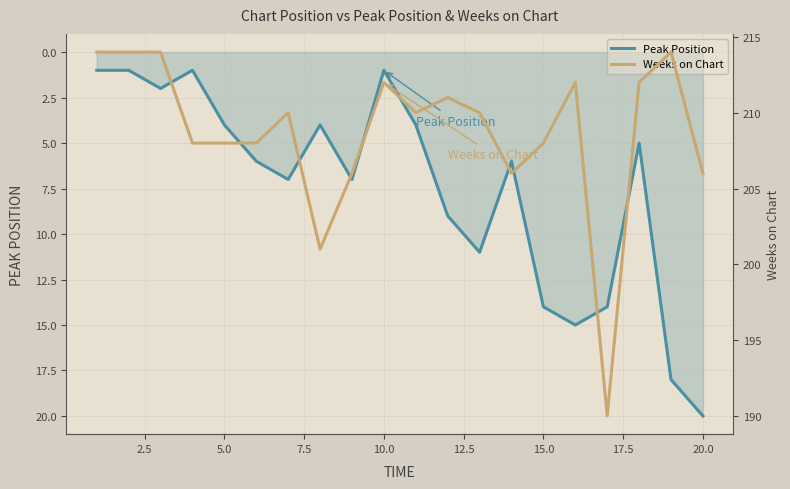

Is it true that Peak Position equals 5 at 5.0?

False